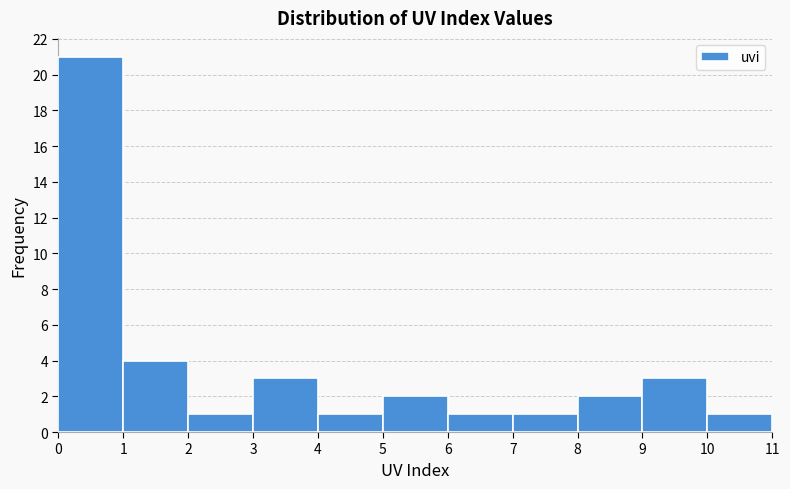

Reading left to right, transcribe this chart: for each bar, give the range it covers on the x-axis and its height. The values are not printed on the chart, so give them approximately, as read against the axis.

0 to 1: 21
1 to 2: 4
2 to 3: 1
3 to 4: 3
4 to 5: 1
5 to 6: 2
6 to 7: 1
7 to 8: 1
8 to 9: 2
9 to 10: 3
10 to 11: 1